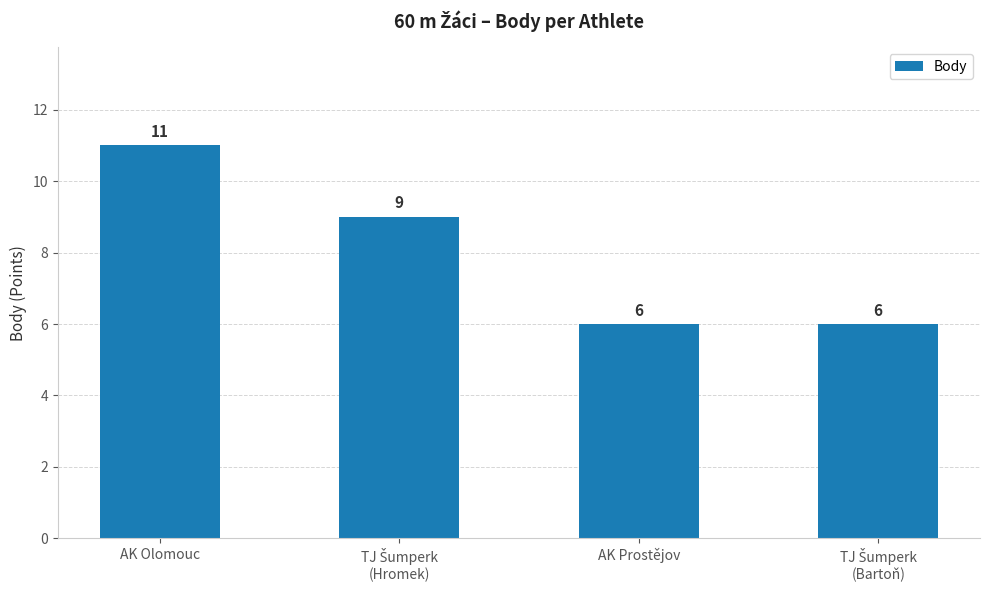

What is the greatest value displayed?

11